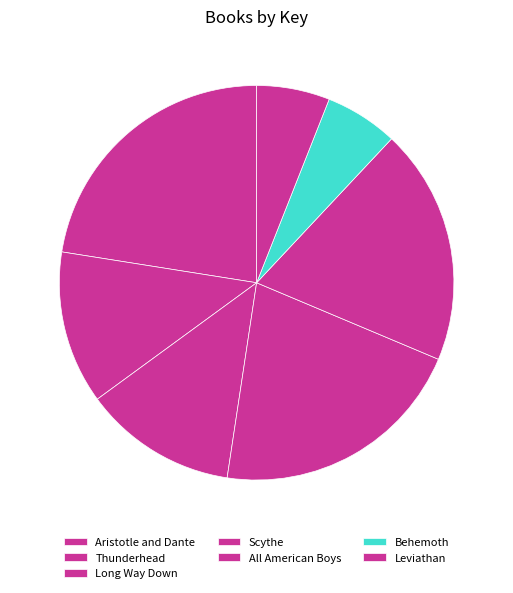

Count the number of slices in the pie.

7